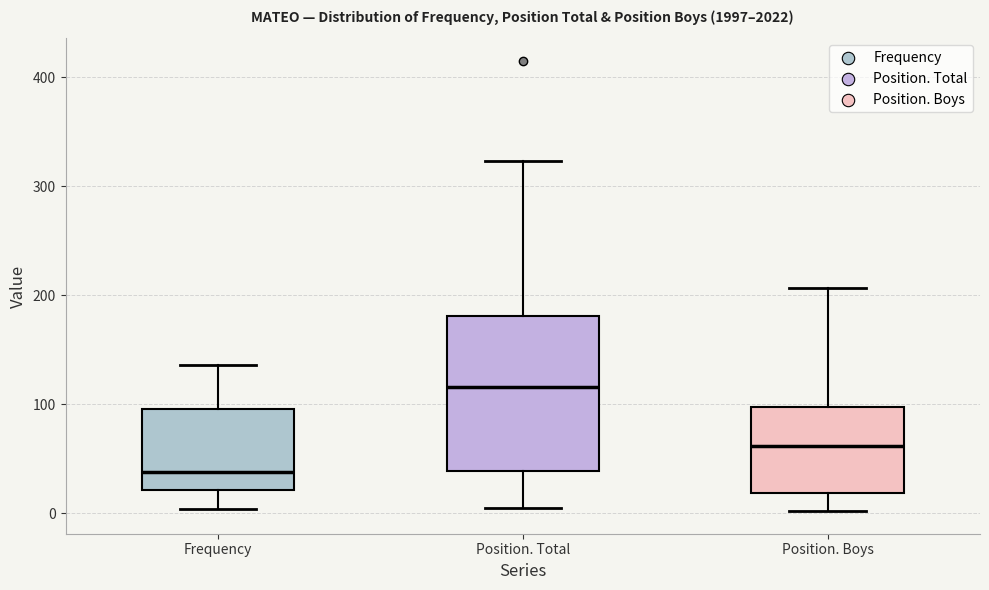

Reading left to right, transcribe this box plot: for each box, give where its median line is, the range the box spans, and where its two whiskers end, as read against the y-axis. The values are not printed on the chart, so give them approximately, as read against the axis.

Frequency: median 40, box 20 to 100, whiskers 0 to 140
Position. Total: median 120, box 40 to 180, whiskers 10 to 320
Position. Boys: median 60, box 20 to 100, whiskers 0 to 210